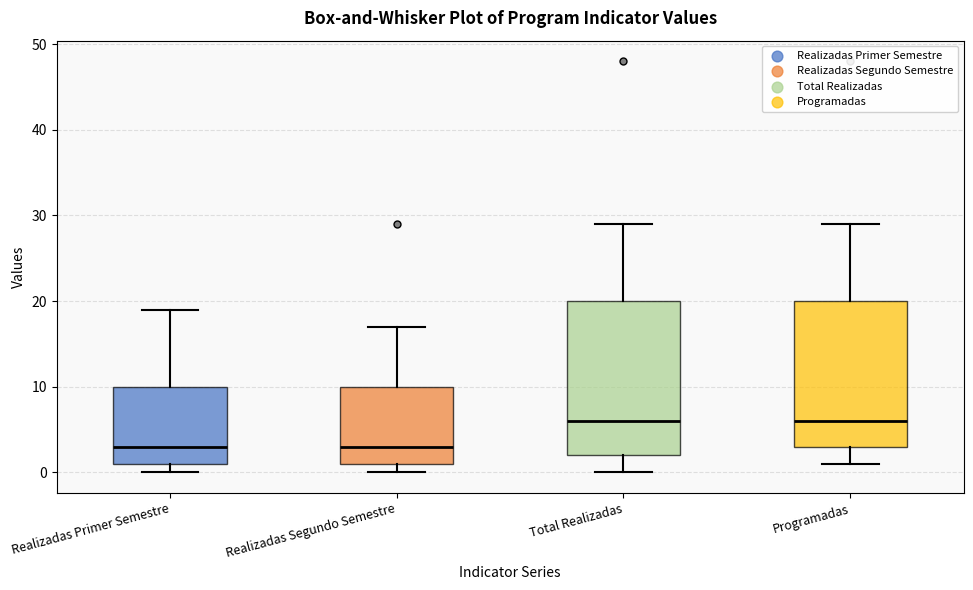

Comparing the boxes themselves (not the whiskers), which one is the tallest?

Total Realizadas